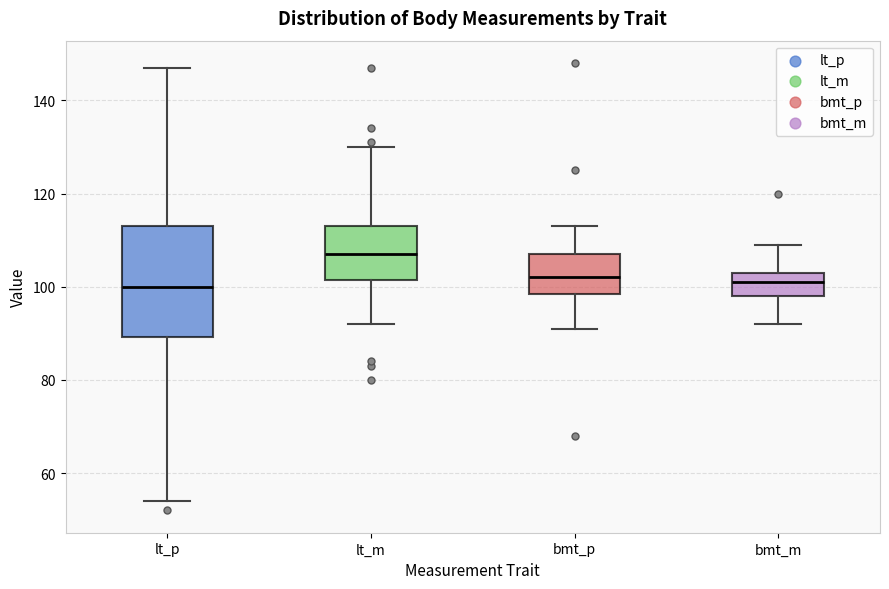

Reading left to right, transcribe this box plot: for each box, give where its median line is, the range the box spans, and where its two whiskers end, as read against the y-axis. The values are not printed on the chart, so give them approximately, as read against the axis.

lt_p: median 100, box 90 to 114, whiskers 54 to 148
lt_m: median 108, box 102 to 114, whiskers 92 to 130
bmt_p: median 102, box 98 to 108, whiskers 92 to 114
bmt_m: median 102, box 98 to 104, whiskers 92 to 110